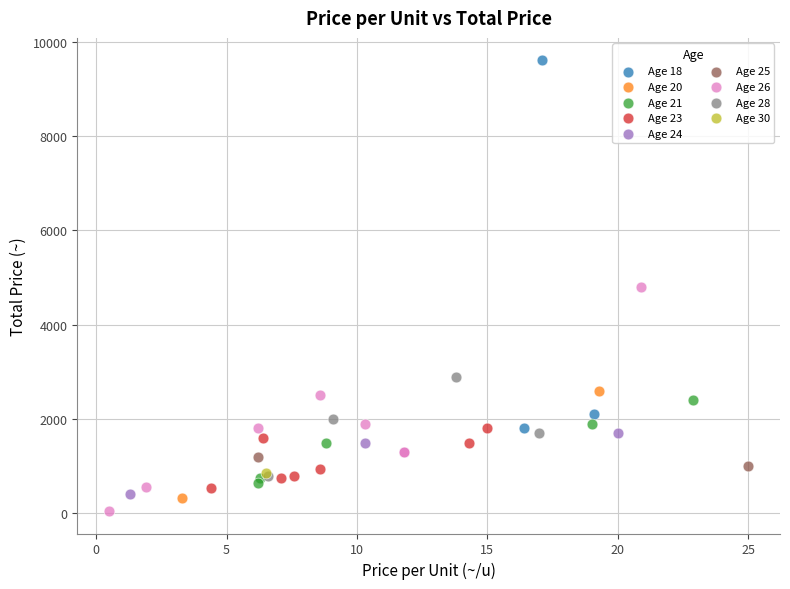

What are all the series names shown in the legend?

Age 18, Age 20, Age 21, Age 23, Age 24, Age 25, Age 26, Age 28, Age 30